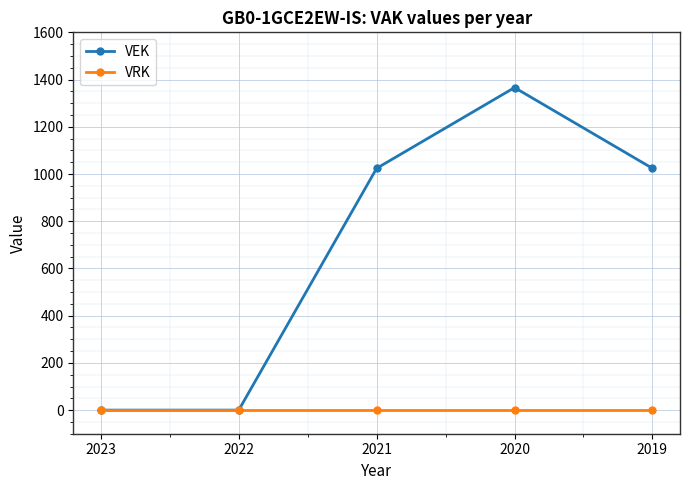

Is this an area chart (filled region under the line)?

No